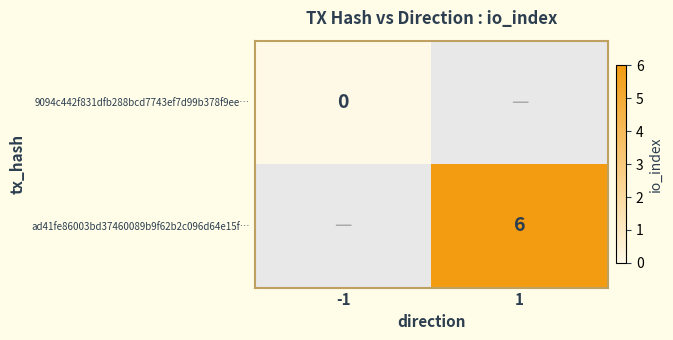

Is the value of ad41fe86003bd37460089b9f62b2c096d64e15f… at 1 greater than the value of 9094c442f831dfb288bcd7743ef7d99b378f9ee… at -1?

Yes